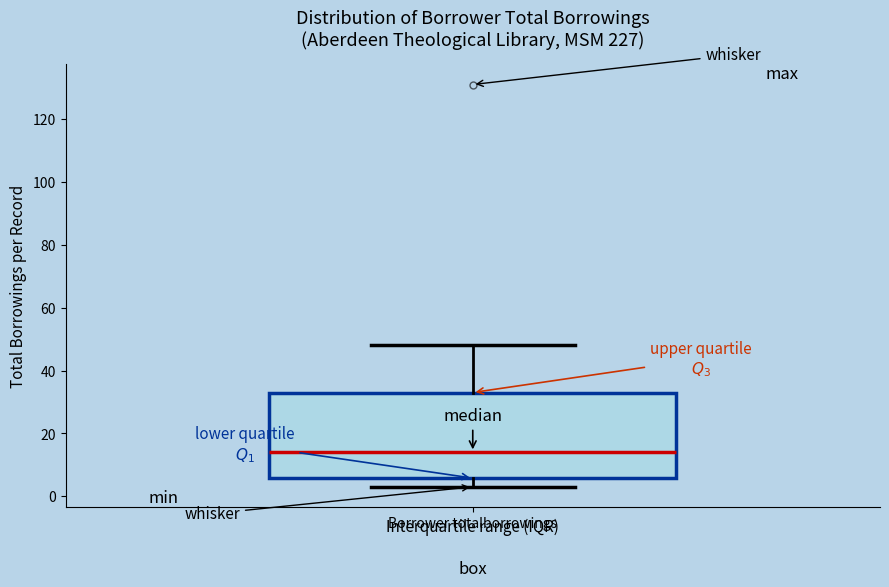

Read this box plot against the y-axis: the position of the median line, the range covered by the box, and the ends of both whiskers. The values are not printed on the chart, so give them approximately, as read against the axis.

median 14, box 6 to 34, whiskers 4 to 48